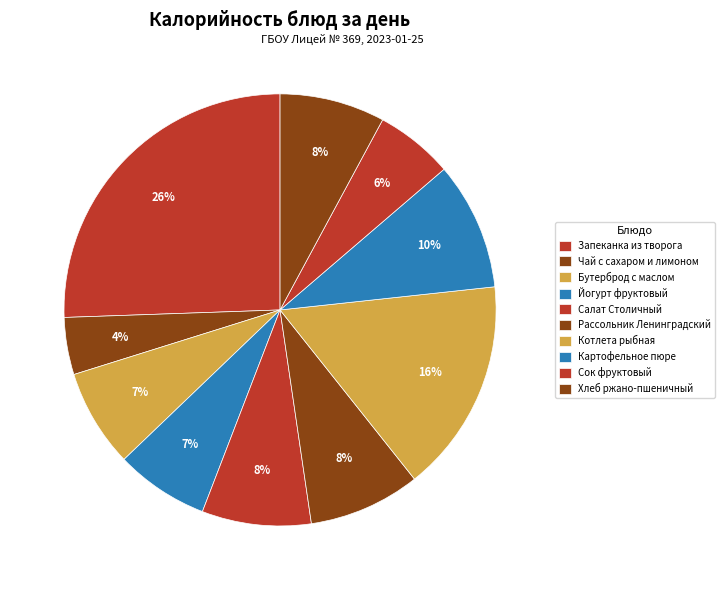

Which category has the smallest portion of the pie?

Чай с сахаром и лимоном